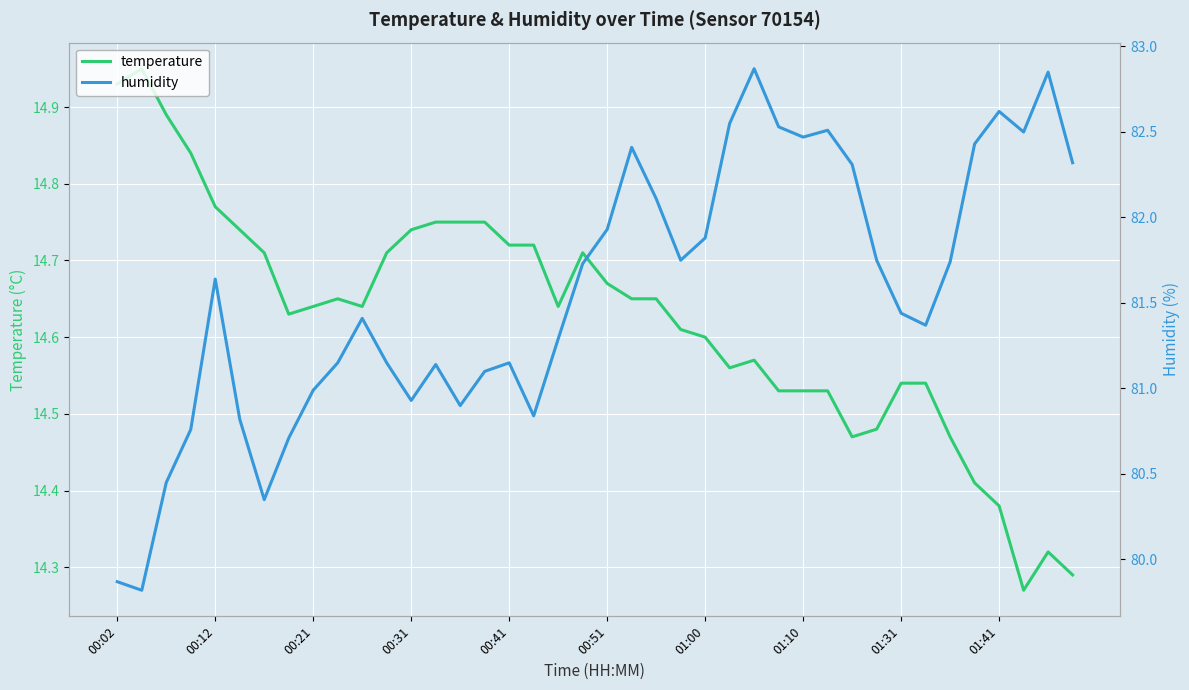

Between 25 and 26, which series saw the biggest shift?

humidity